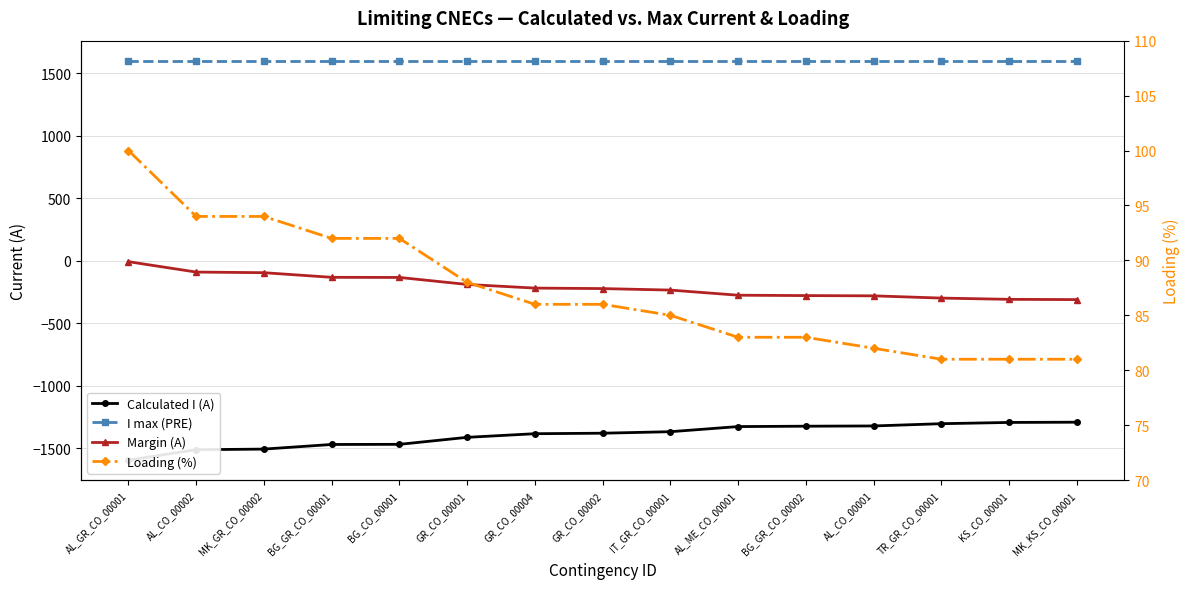

What is the smallest value displayed?

-1593